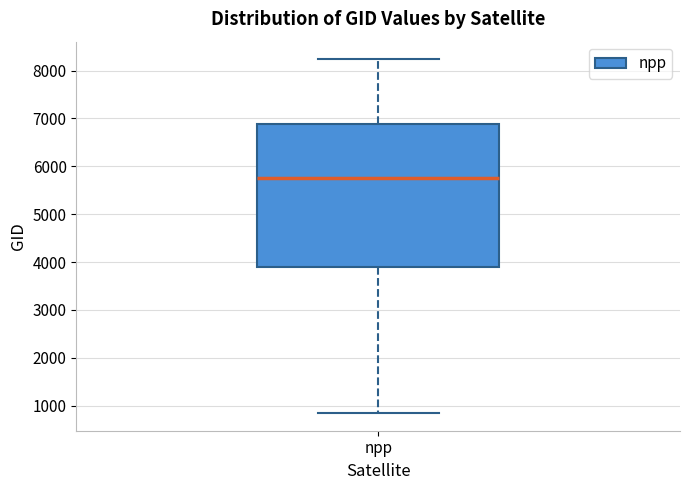

Where does the lower whisker of the box for npp end on the y-axis? The values are not printed on the chart, so give them approximately, as read against the axis.

800